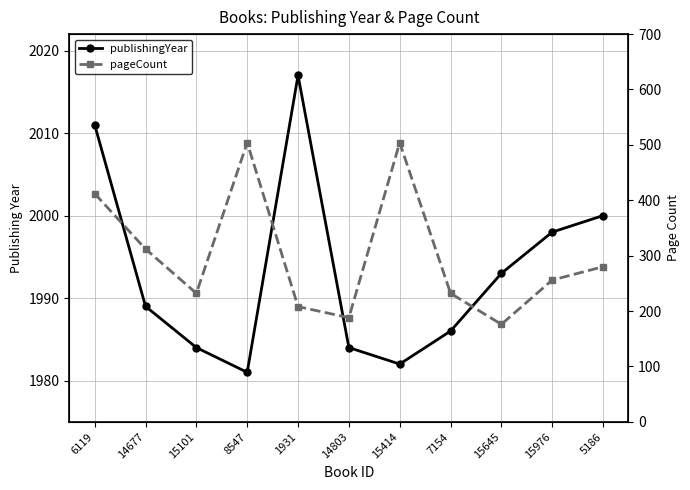

True or false: pageCount and publishingYear cross at least once.

False